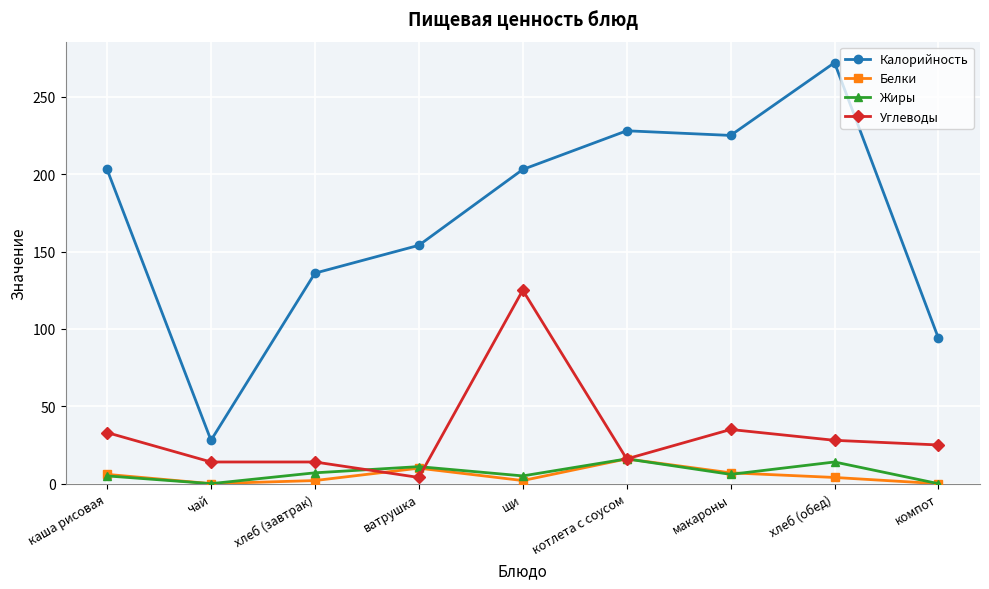

At which category does Калорийность reach its first local valley?

чай